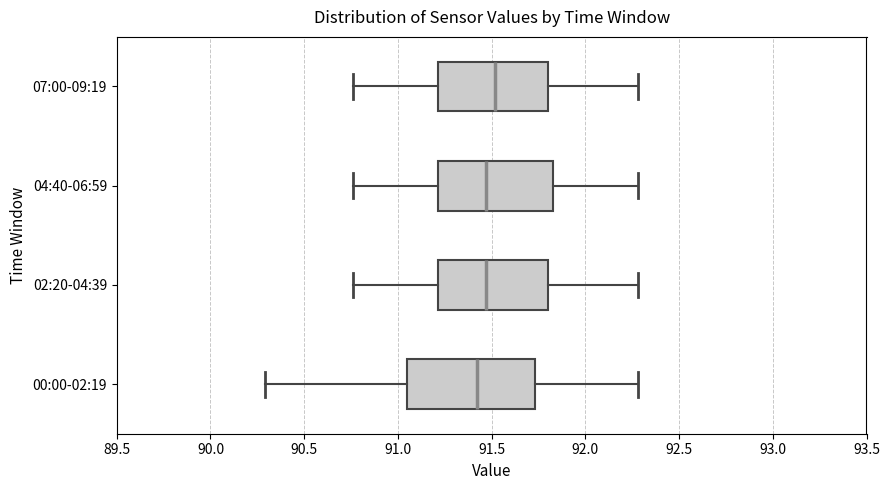

Comparing the boxes themselves (not the whiskers), which one is the widest?

00:00-02:19